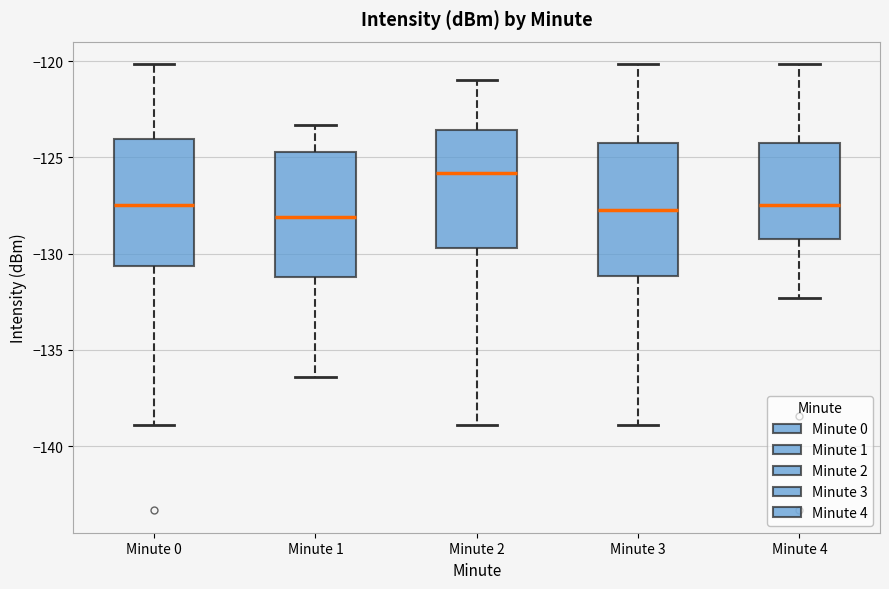

Where is the lower edge of the box for Minute 2 on the y-axis? The values are not printed on the chart, so give them approximately, as read against the axis.

-129.5